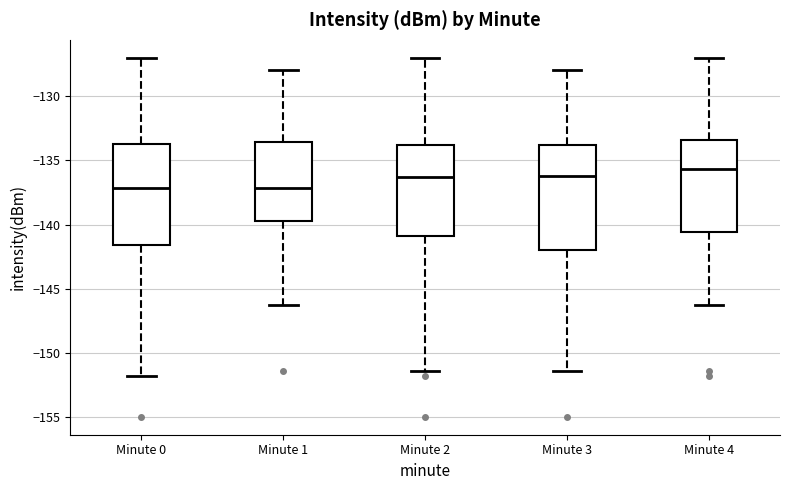

Reading left to right, read every box against the y-axis: the position of its median line, the range the box covers, and the ends of its whiskers. The values are not printed on the chart, so give them approximately, as read against the axis.

Minute 0: median -137.0, box -141.5 to -133.5, whiskers -152.0 to -127.0
Minute 1: median -137.0, box -139.5 to -133.5, whiskers -146.5 to -128.0
Minute 2: median -136.5, box -141.0 to -134.0, whiskers -151.5 to -127.0
Minute 3: median -136.0, box -142.0 to -134.0, whiskers -151.5 to -128.0
Minute 4: median -135.5, box -140.5 to -133.5, whiskers -146.5 to -127.0